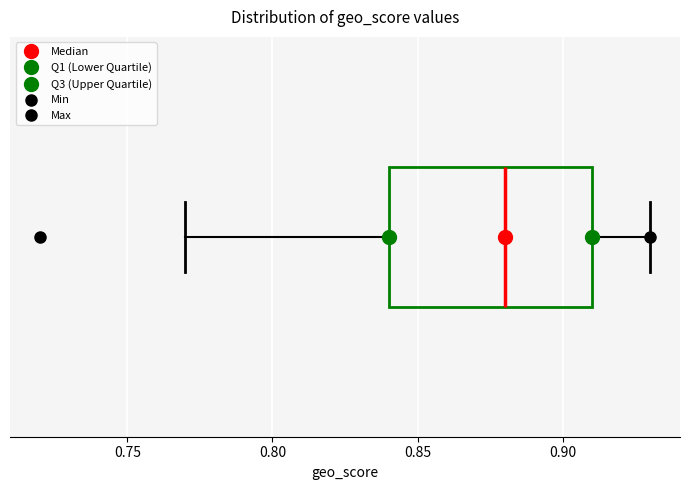

Read this box plot against the x-axis: the position of the median line, the range covered by the box, and the ends of both whiskers. The values are not printed on the chart, so give them approximately, as read against the axis.

median 0.88, box 0.84 to 0.91, whiskers 0.77 to 0.93